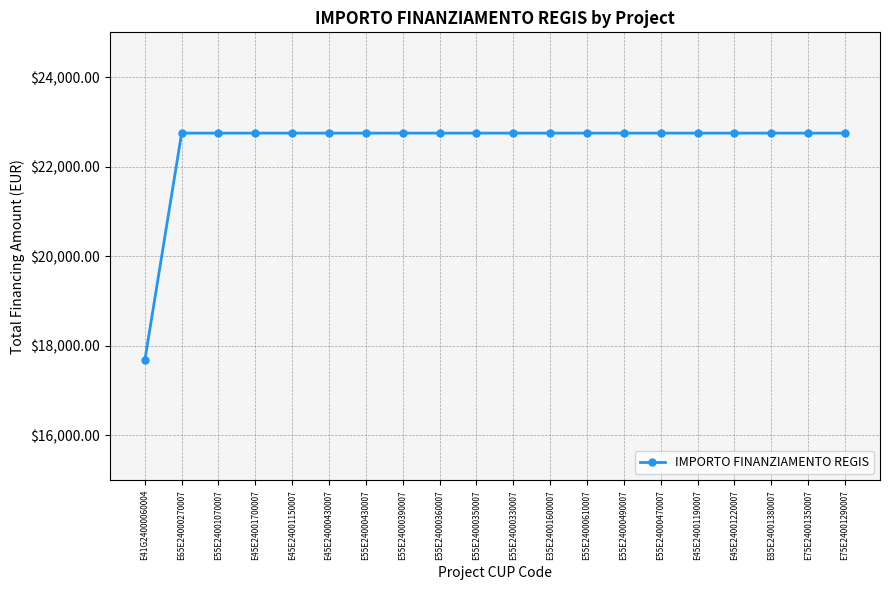

What is the label of the 4th point from the right?

E45E24001220007